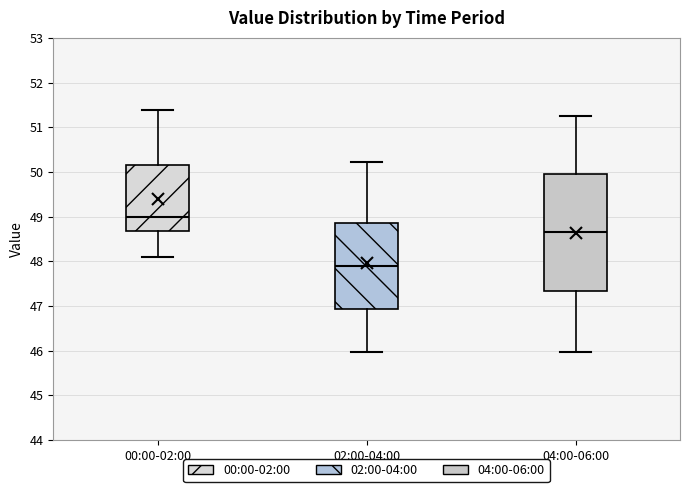

Where does the lower whisker of the box for 02:00-04:00 end on the y-axis? The values are not printed on the chart, so give them approximately, as read against the axis.

46.0